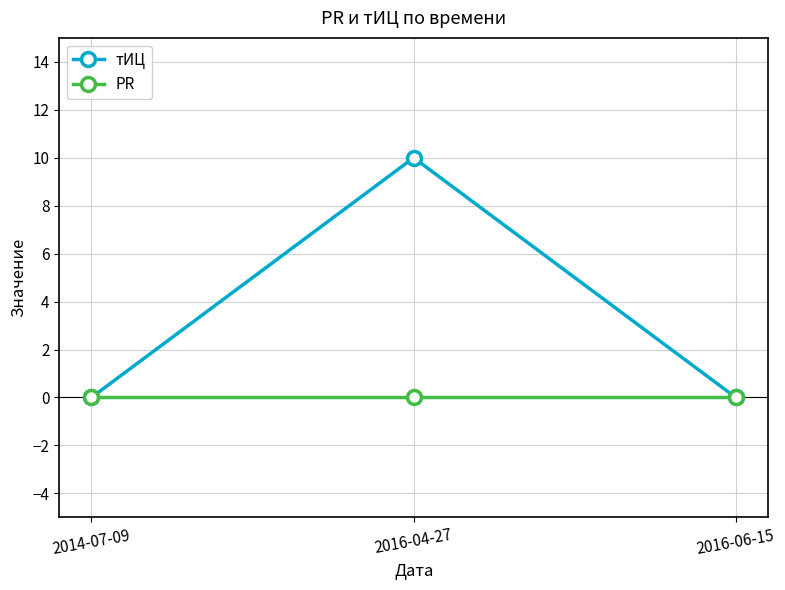

Reading right to left, what are all the values shown in this chart?

тИЦ: 0	10	0
PR: 0	0	0